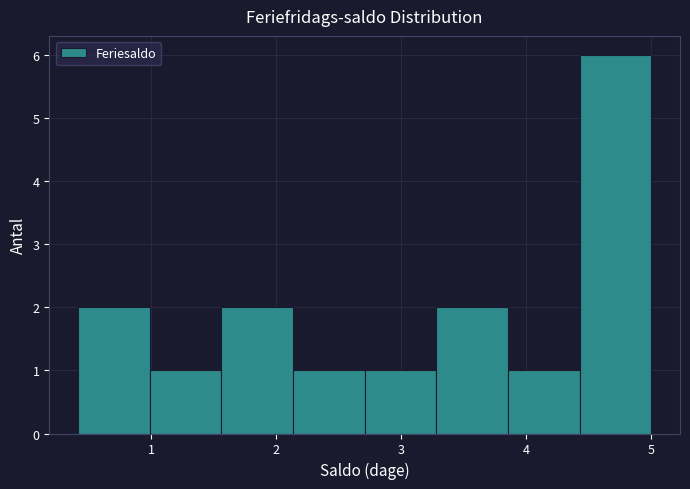

Reading left to right, list every bar in this chart as the range it spans on the x-axis followed by its height. Neither the bar edges nor the heights are printed on the chart, so give them approximately, as read against the axes.

0.4 to 1.0: 2
1.0 to 1.6: 1
1.6 to 2.1: 2
2.1 to 2.7: 1
2.7 to 3.3: 1
3.3 to 3.9: 2
3.9 to 4.4: 1
4.4 to 5.0: 6